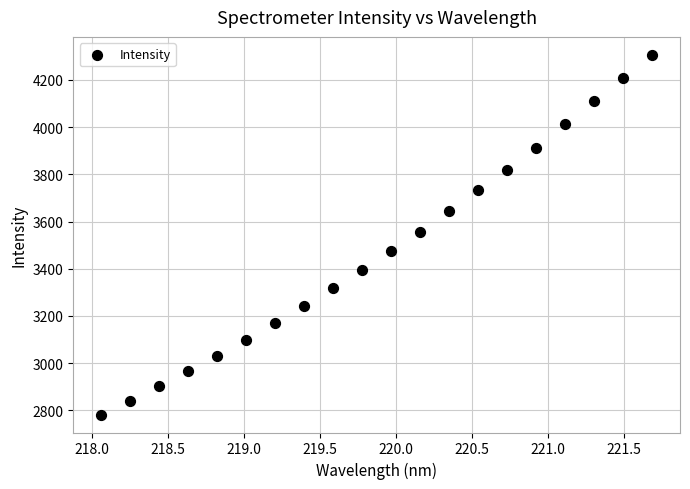

What is the range of Y values (max minus min)?

1523.6